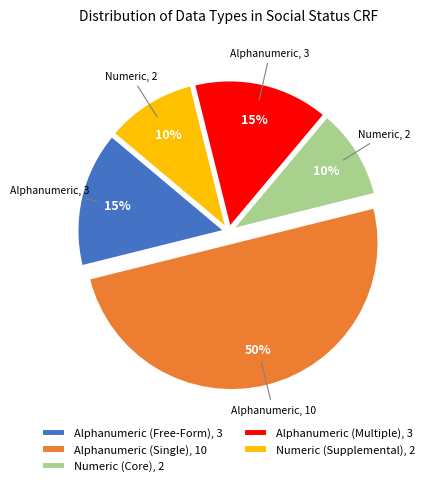

To the nearest percent, what is the average slice percentage?

20%